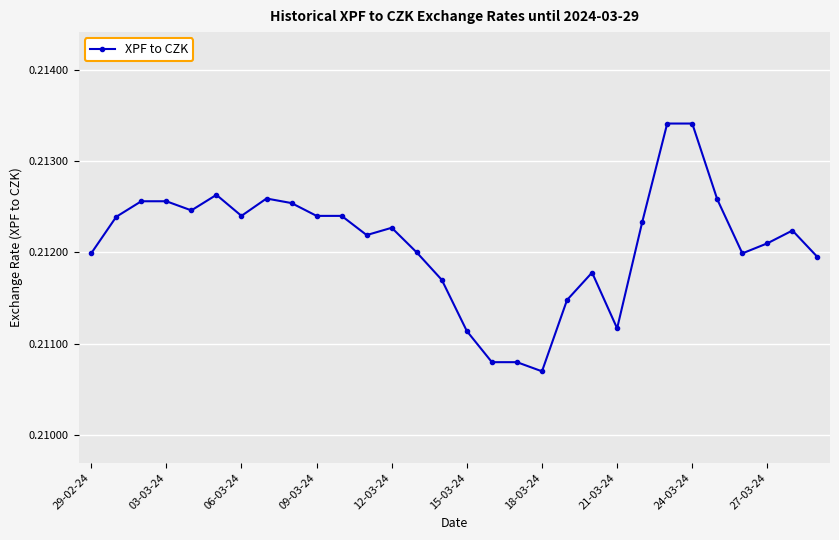

True or false: the data has more than 2 interior local peaks.

True